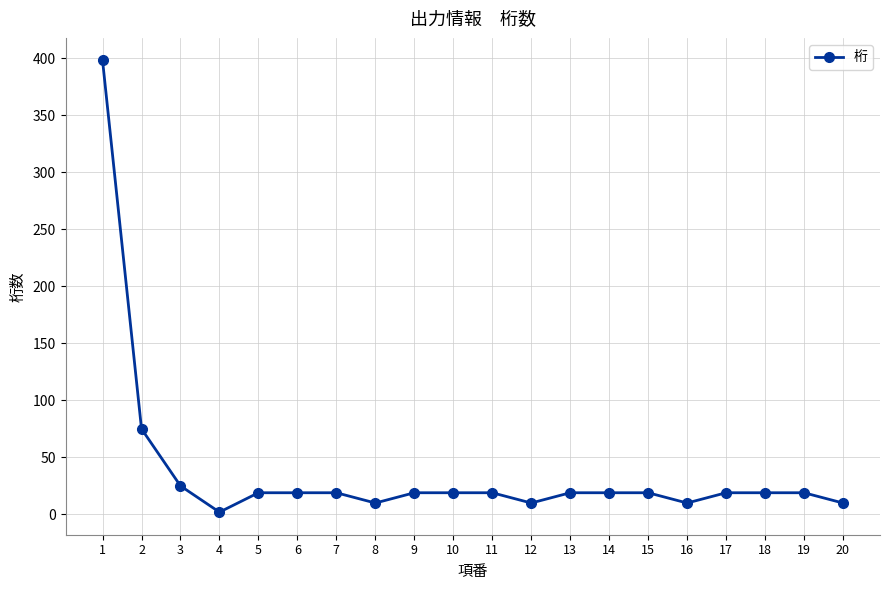

How many lines are shown in the chart?

1